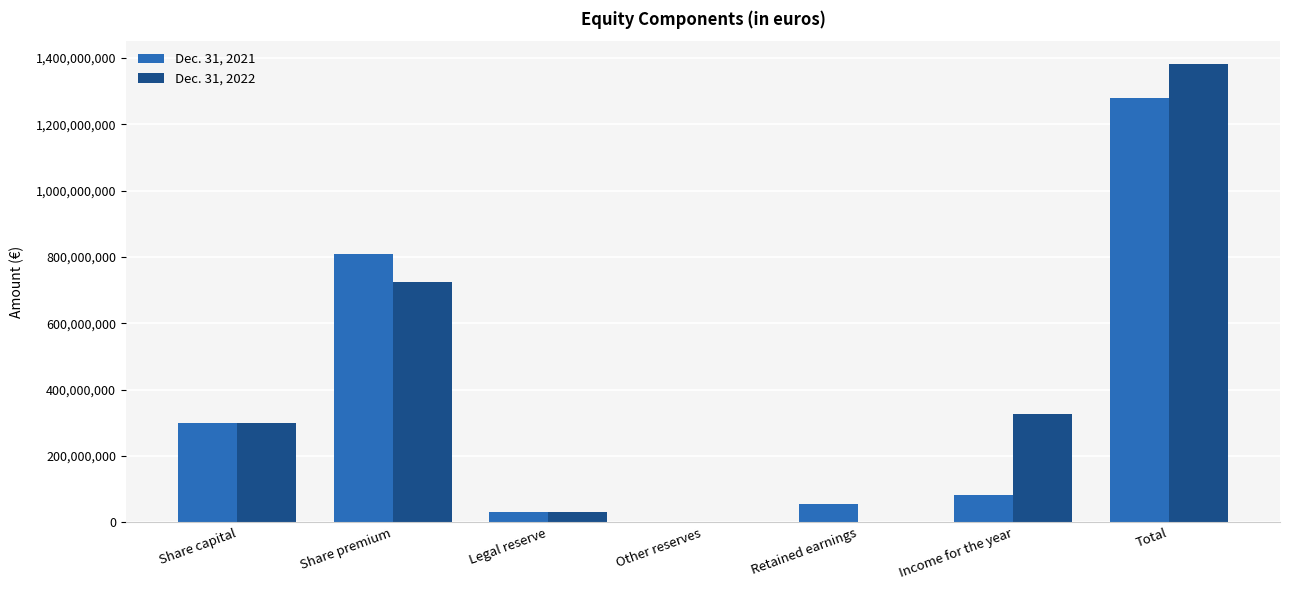

What is the total value across all series at Legal reserve?

62899292